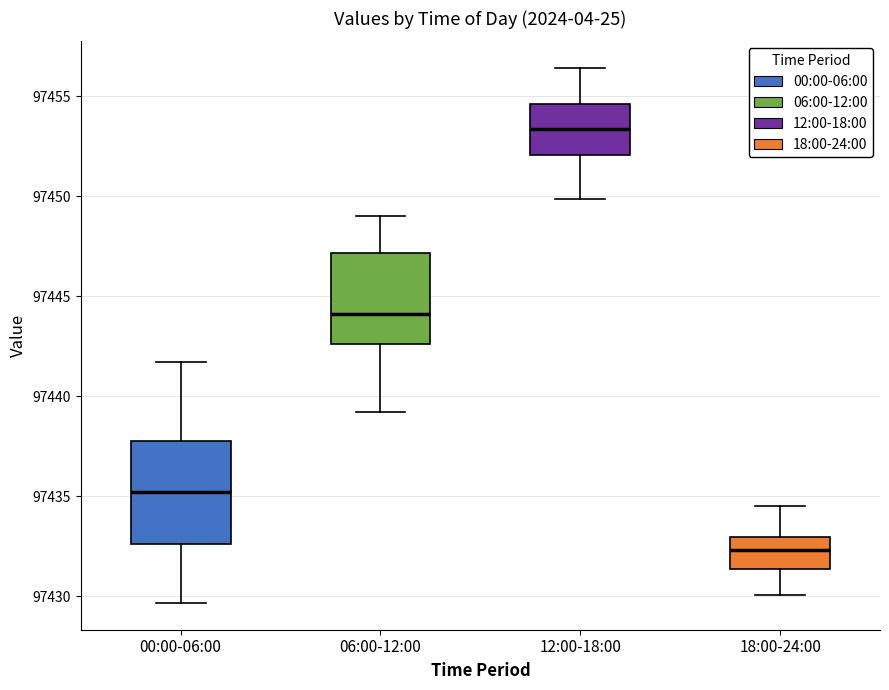

Reading left to right, transcribe this box plot: for each box, give where its median line is, the range the box spans, and where its two whiskers end, as read against the y-axis. The values are not printed on the chart, so give them approximately, as read against the axis.

00:00-06:00: median 97435.0, box 97432.5 to 97438.0, whiskers 97429.5 to 97441.5
06:00-12:00: median 97444.0, box 97442.5 to 97447.0, whiskers 97439.0 to 97449.0
12:00-18:00: median 97453.5, box 97452.0 to 97454.5, whiskers 97450.0 to 97456.5
18:00-24:00: median 97432.5, box 97431.5 to 97433.0, whiskers 97430.0 to 97434.5